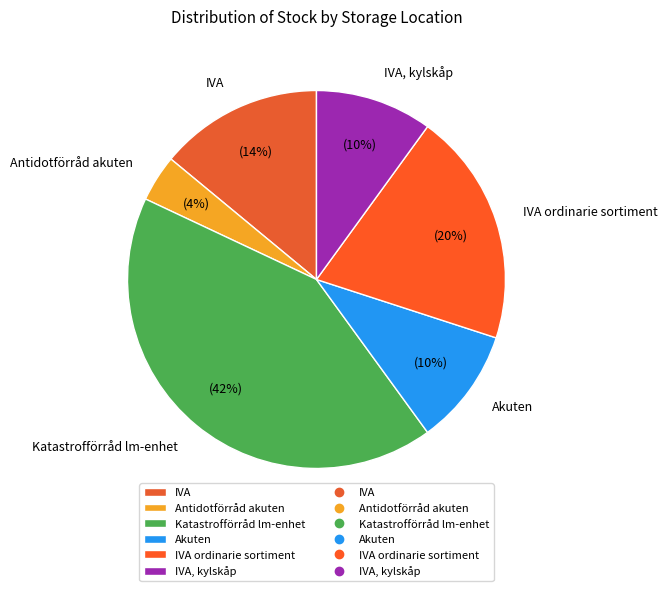

What is the smallest slice in the pie chart?

Antidotförråd akuten